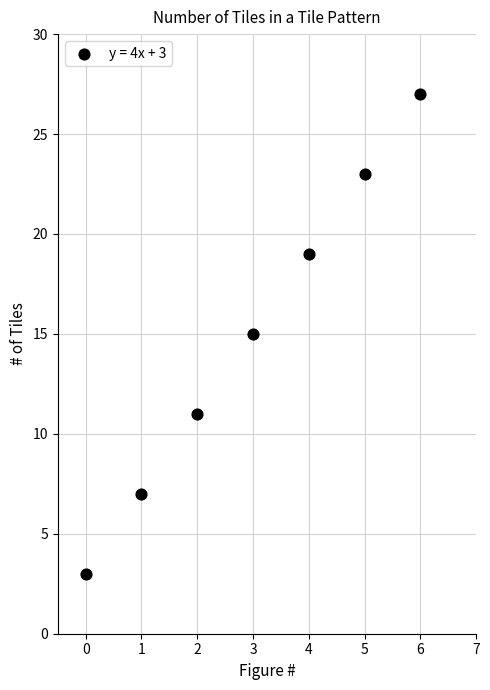

What is the average Y value?

15